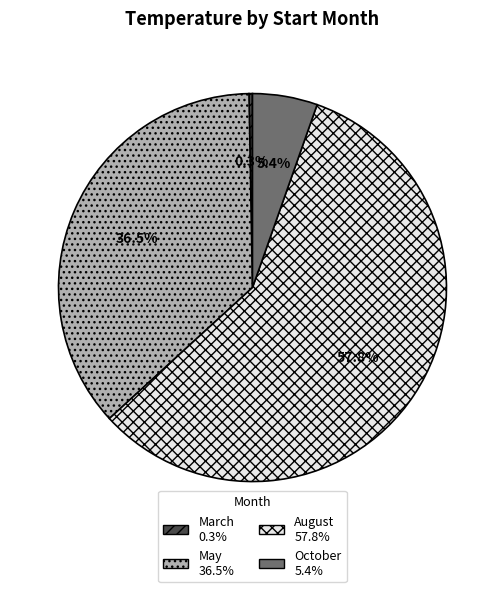

Does any single category account for the majority?

Yes